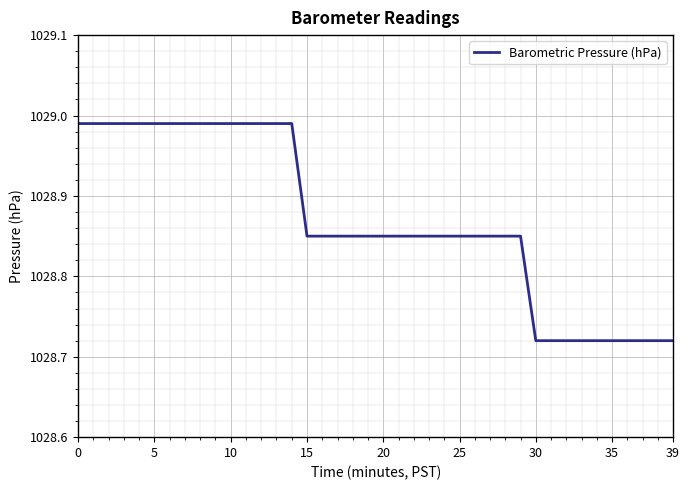

What is the difference between the maximum and minimum values?

0.3